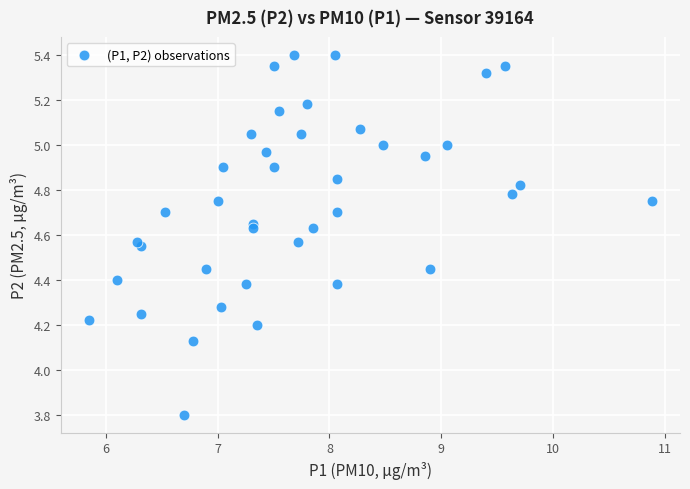

What is the range of Y values (max minus min)?

1.6